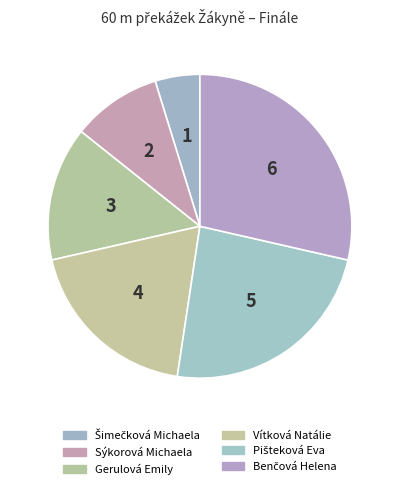

Does Gerulová Emily represent more than half of the total?

No